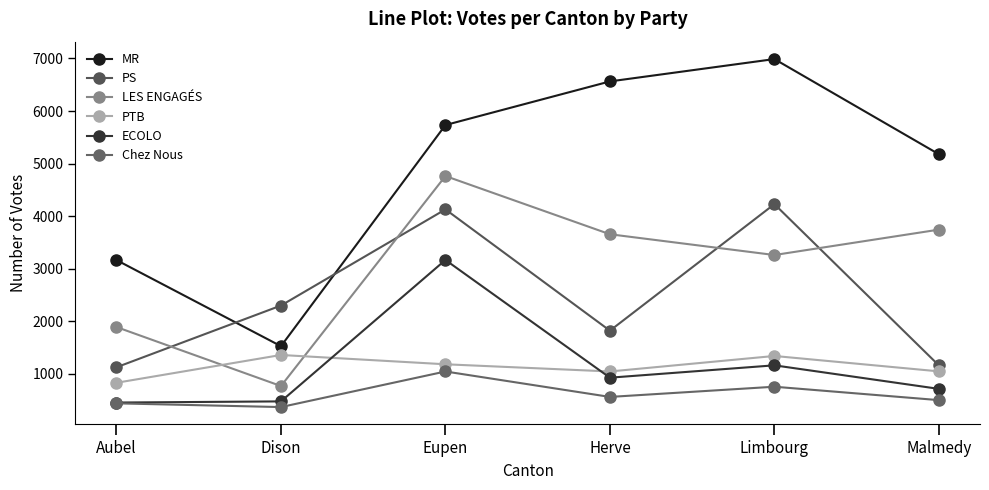

The PTB series shows 1993 at Eupen. True or false?

False